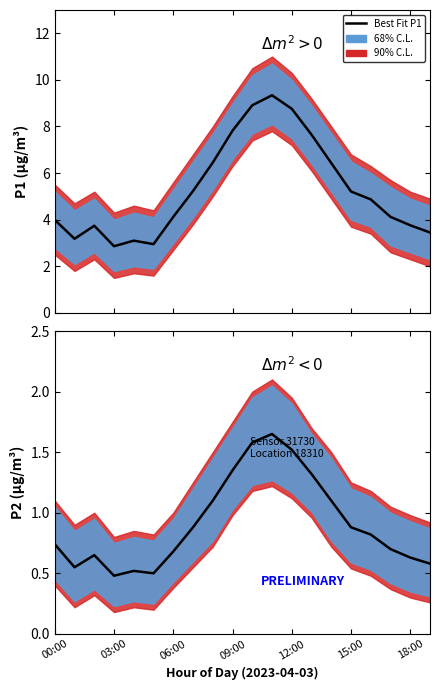

In Best Fit P2, how many points are higher than both neighbors (excluding endpoints)?

3